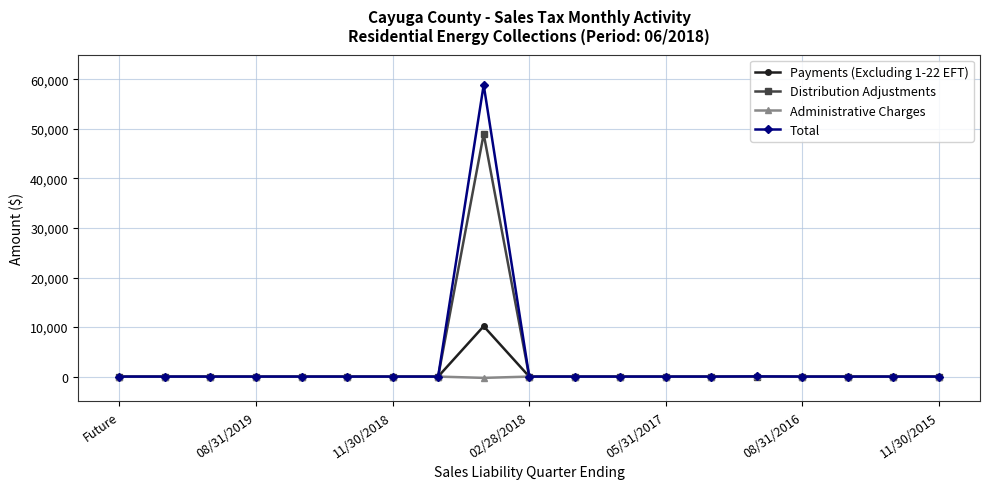

List the series in order of their peak value, highest first.

Total, Distribution Adjustments, Payments (Excluding 1-22 EFT), Administrative Charges